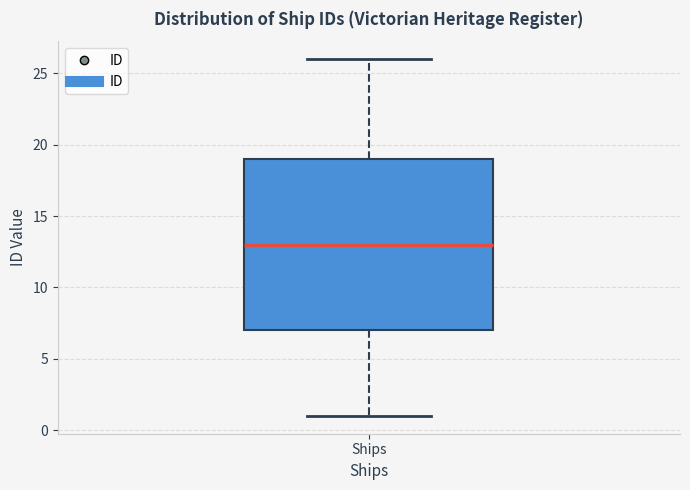

Where does the upper whisker of the box for Ships end on the y-axis? The values are not printed on the chart, so give them approximately, as read against the axis.

26